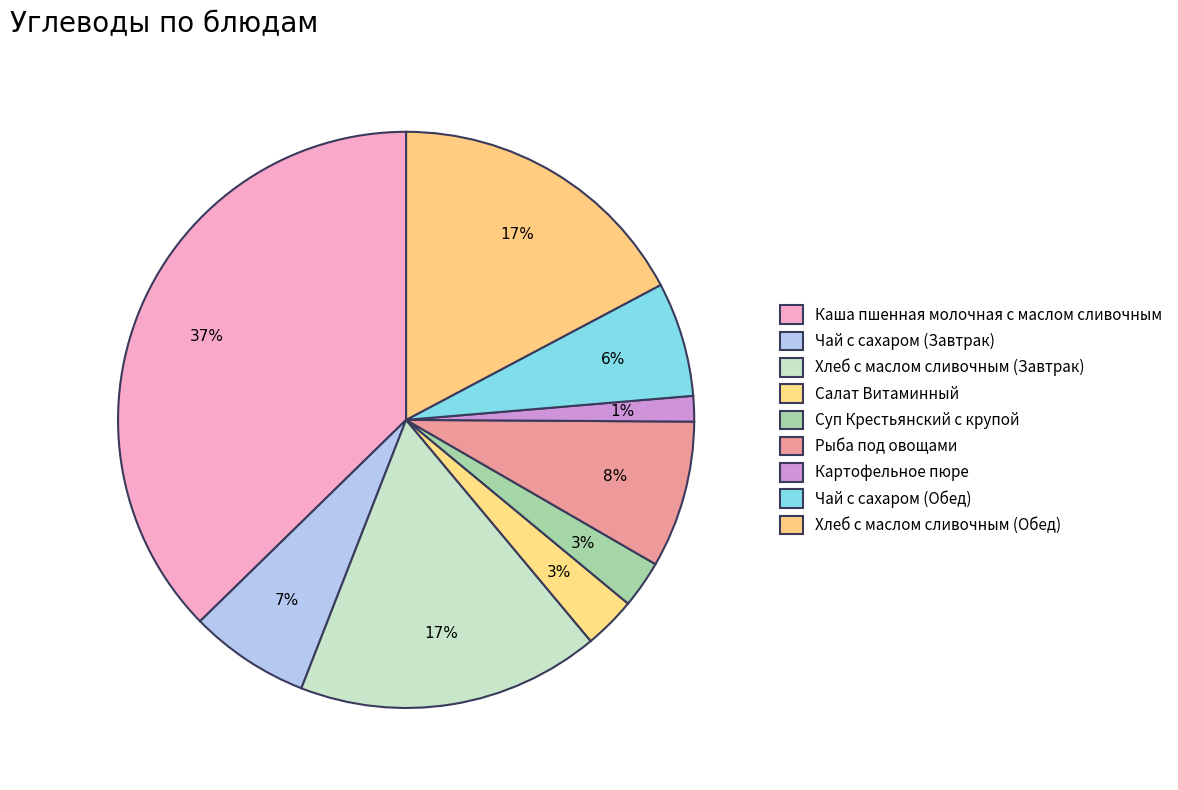

Rank the categories by value from highest to lowest.

Каша пшенная молочная с маслом сливочным, Хлеб с маслом сливочным (Обед), Хлеб с маслом сливочным (Завтрак), Рыба под овощами, Чай с сахаром (Завтрак), Чай с сахаром (Обед), Салат Витаминный, Суп Крестьянский с крупой, Картофельное пюре